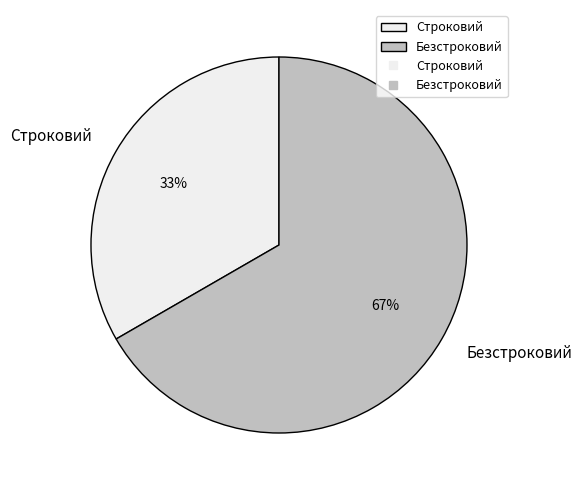

Is there any slice that represents more than half of the pie?

Yes